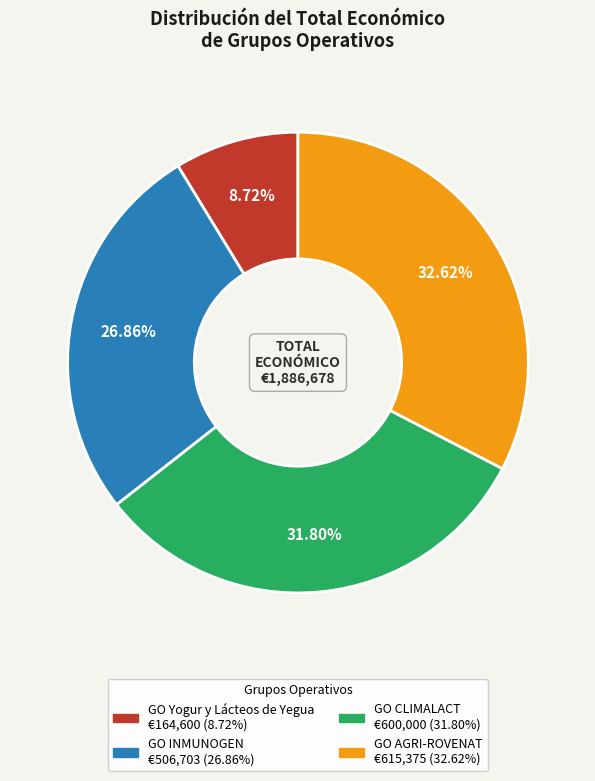

Rank the categories by value from highest to lowest.

GO AGRI-ROVENAT, GO CLIMALACT, GO INMUNOGEN, GO Yogur y Lácteos de Yegua